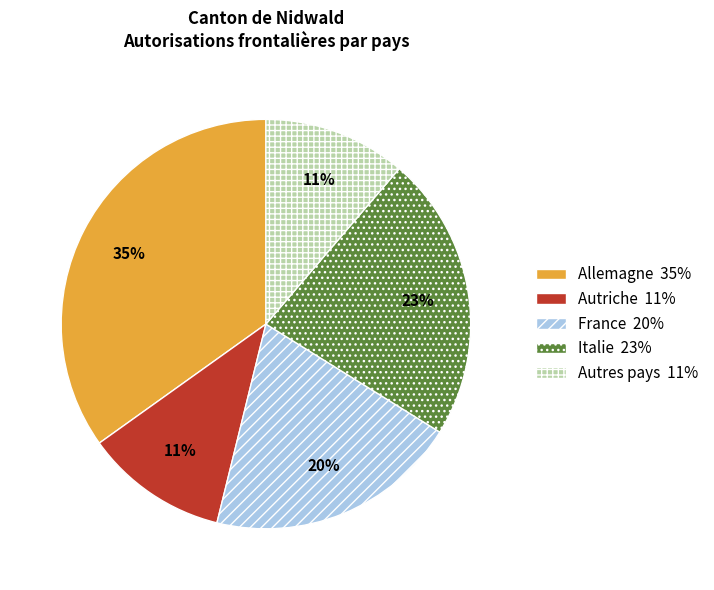

Which category has the biggest portion of the pie?

Allemagne